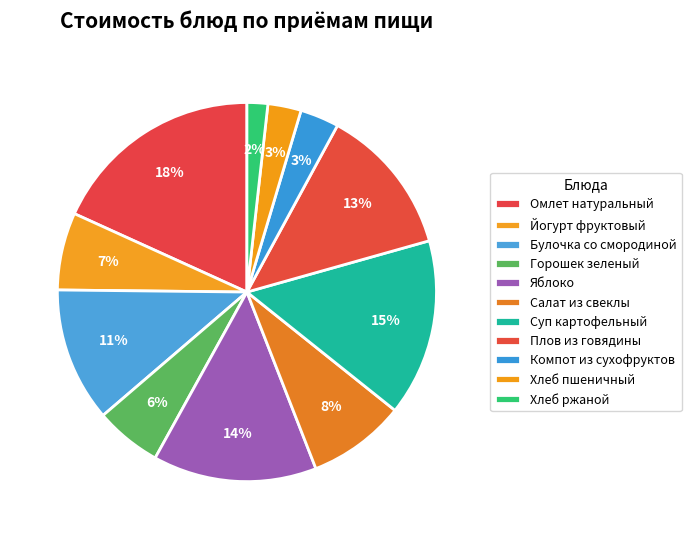

Approximately how many times larger is the value at Яблоко compared to Булочка со смородиной?

1.2